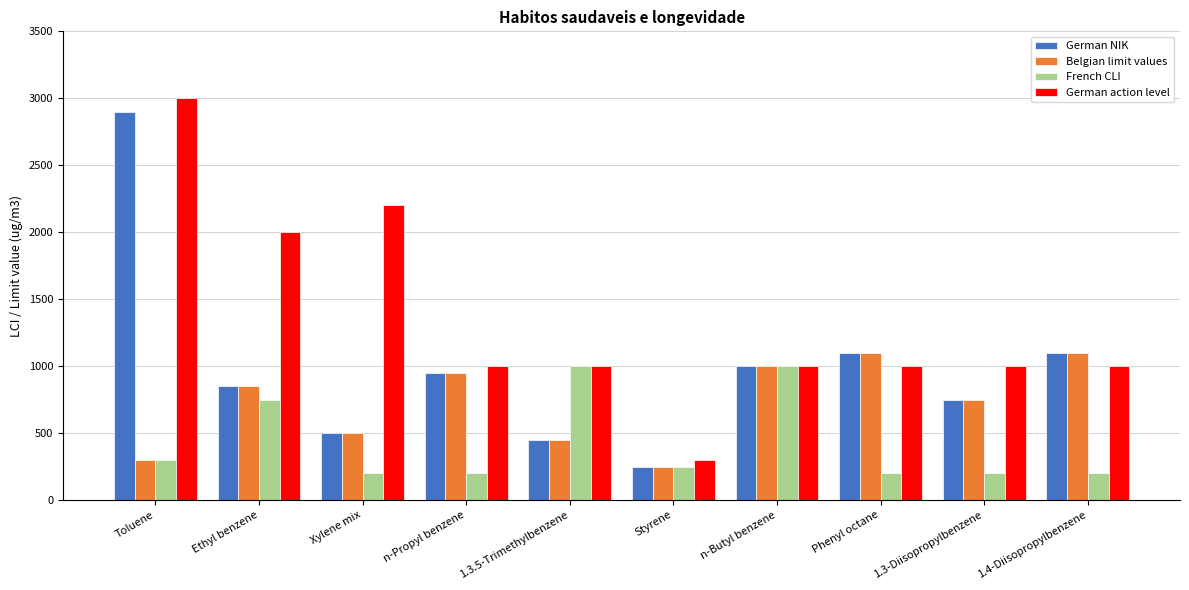

What is the label of the 10th bar from the left?

1.4-Diisopropylbenzene